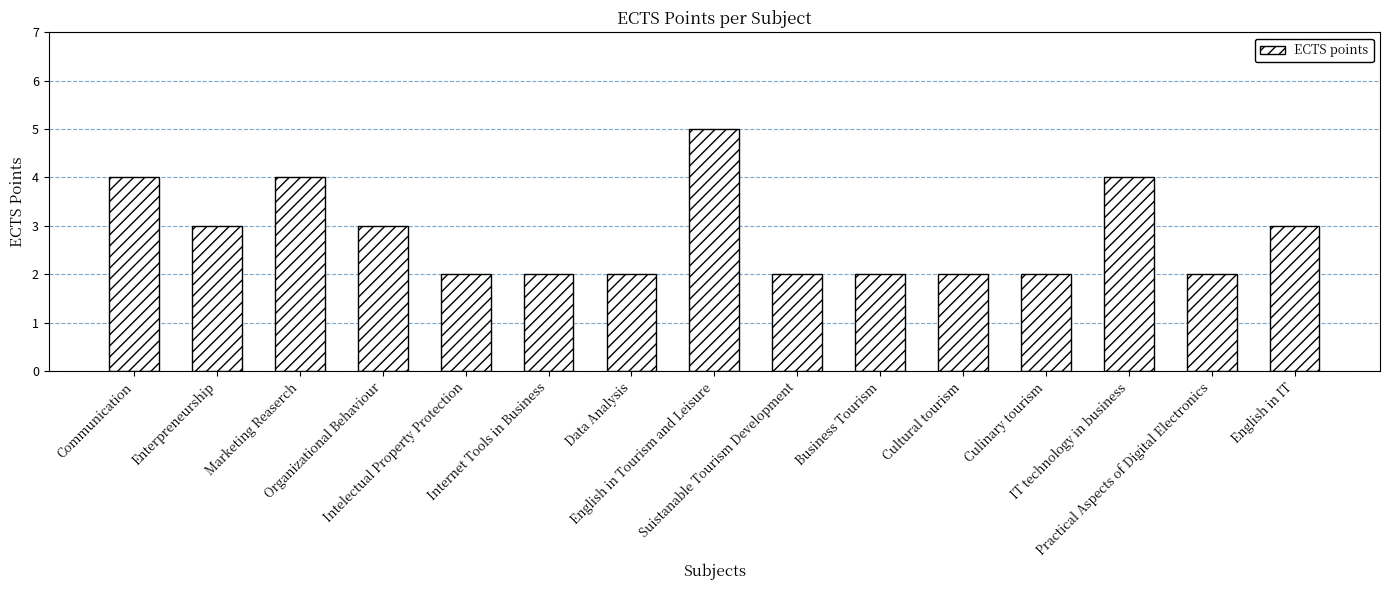

What is the ratio of the value at IT technology in business to the value at Organizational Behaviour?

1.3